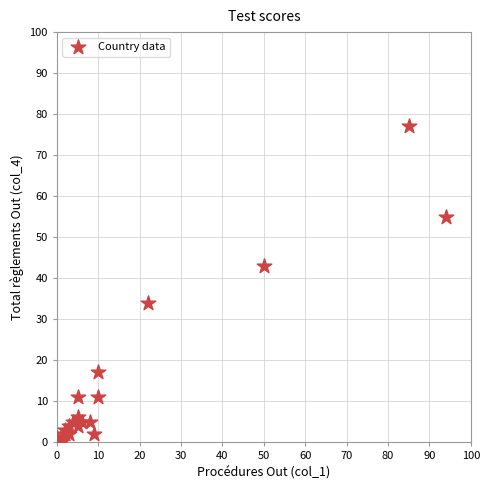

What Y value in the scatter plot is closest to 38?

34